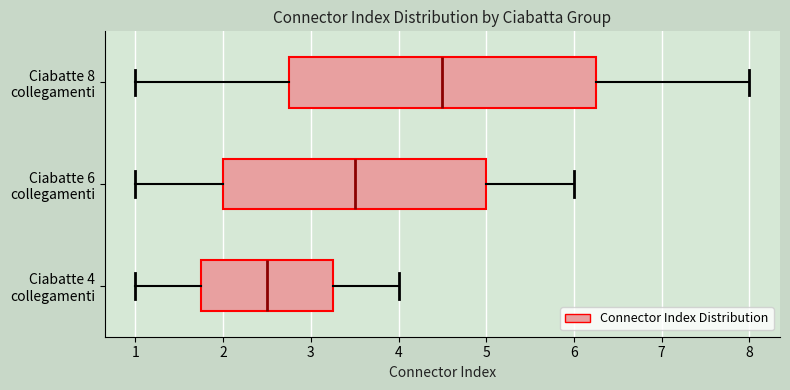

Where does the median line of the box for Ciabatte 8 collegamenti sit on the x-axis? The values are not printed on the chart, so give them approximately, as read against the axis.

4.5